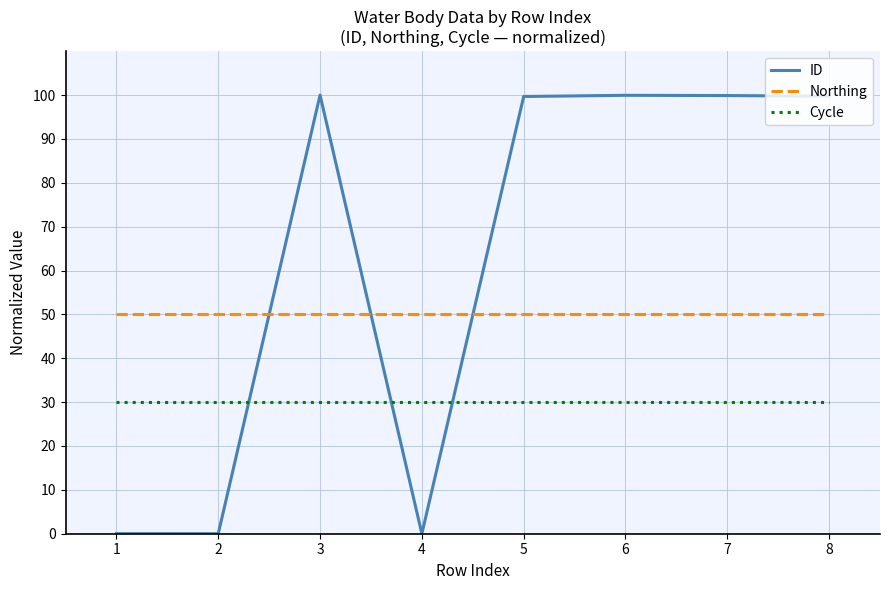

True or false: Northing and Cycle cross at least once.

False